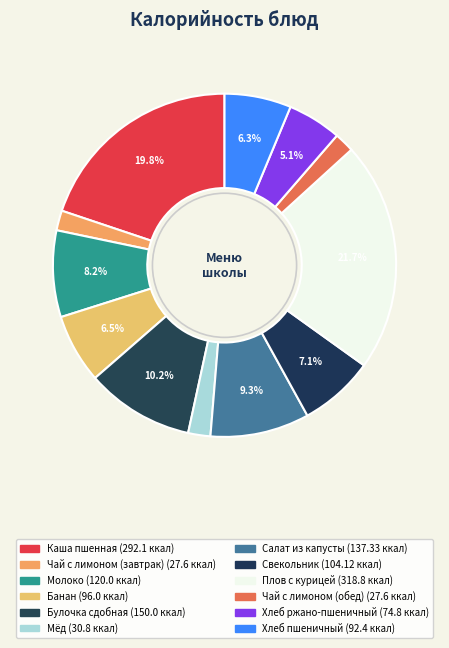

Combined, what portion of the pie is Молоко and Булочка сдобная?

18.3%